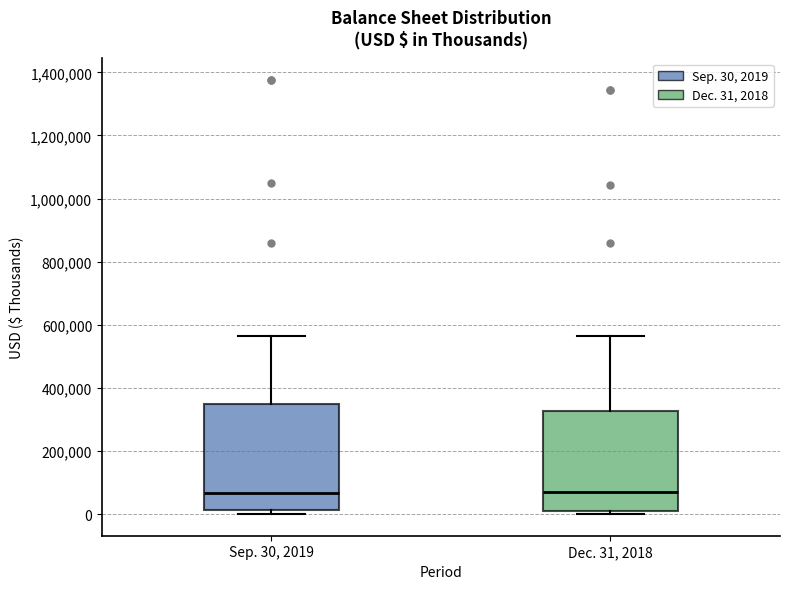

Reading left to right, read every box against the y-axis: the position of its median line, the range the box covers, and the ends of its whiskers. The values are not printed on the chart, so give them approximately, as read against the axis.

Sep. 30, 2019: median 60000, box 20000 to 340000, whiskers 0 to 560000
Dec. 31, 2018: median 60000, box 20000 to 320000, whiskers 0 to 560000